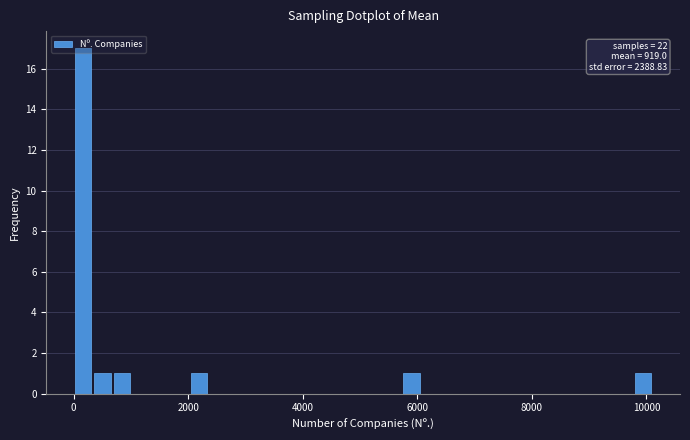

Read against the x-axis, roughly where is the centre of the tallest bar?

200